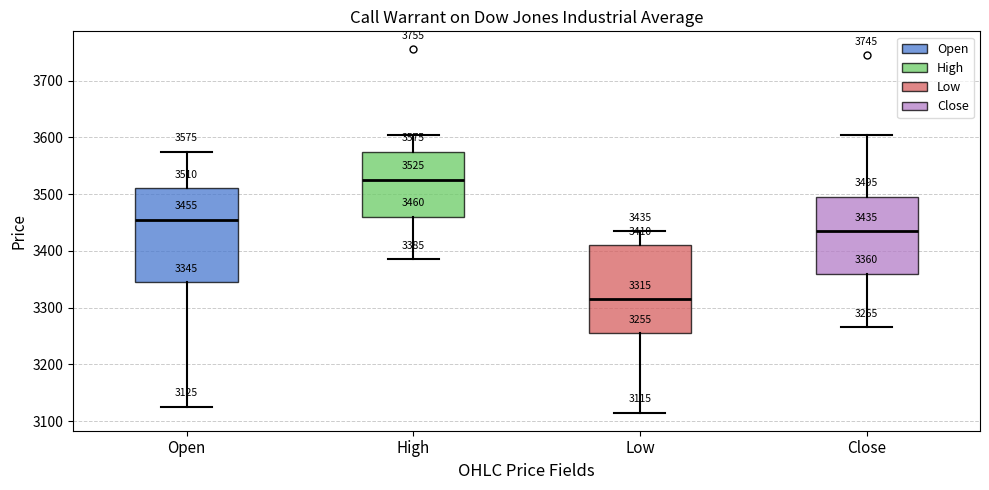

Which box is the tallest, from its lower edge to its upper edge?

Open